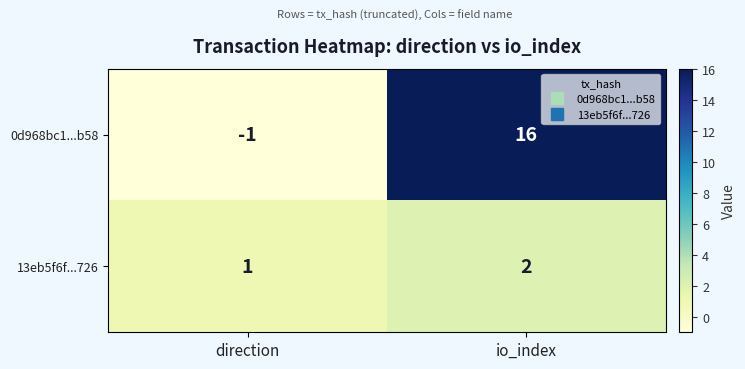

What is the highest value of the 0d968bc1...b58 series?

16